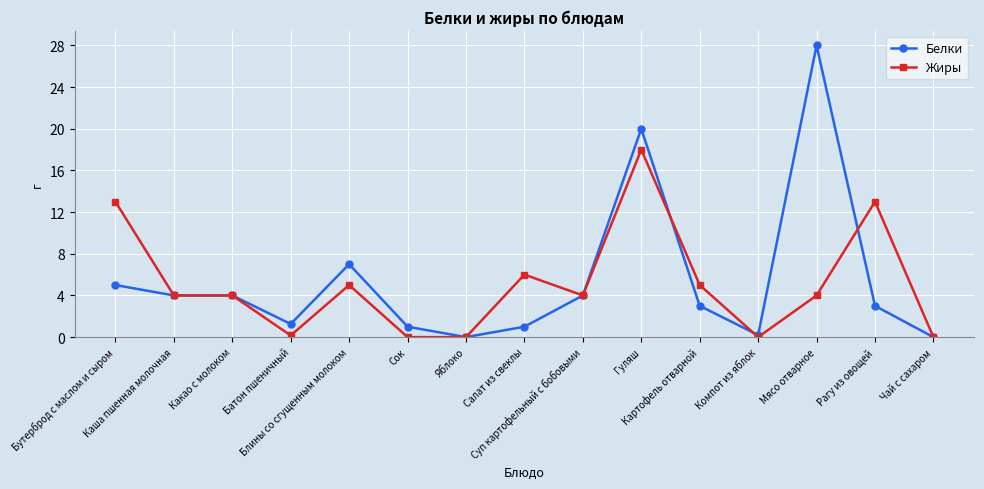

True or false: Белки has a value of 1.5 at Картофель отварной.

False